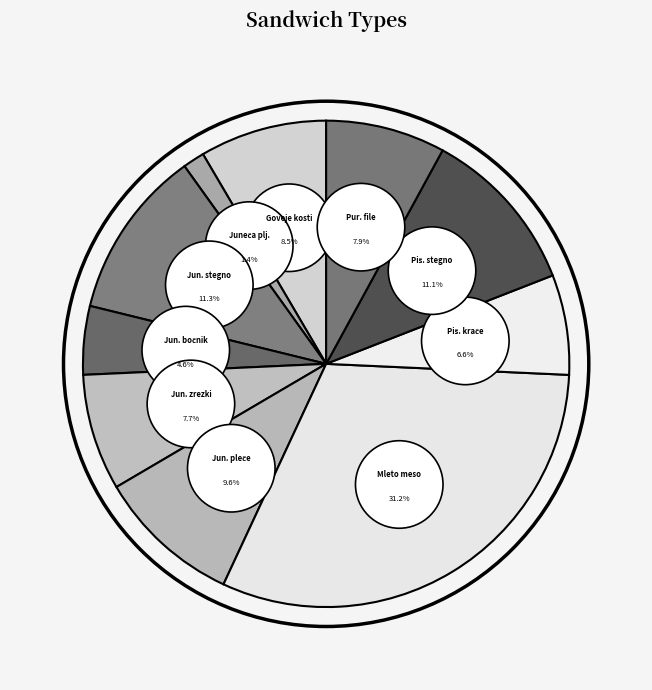

Is there any slice that represents more than half of the pie?

No